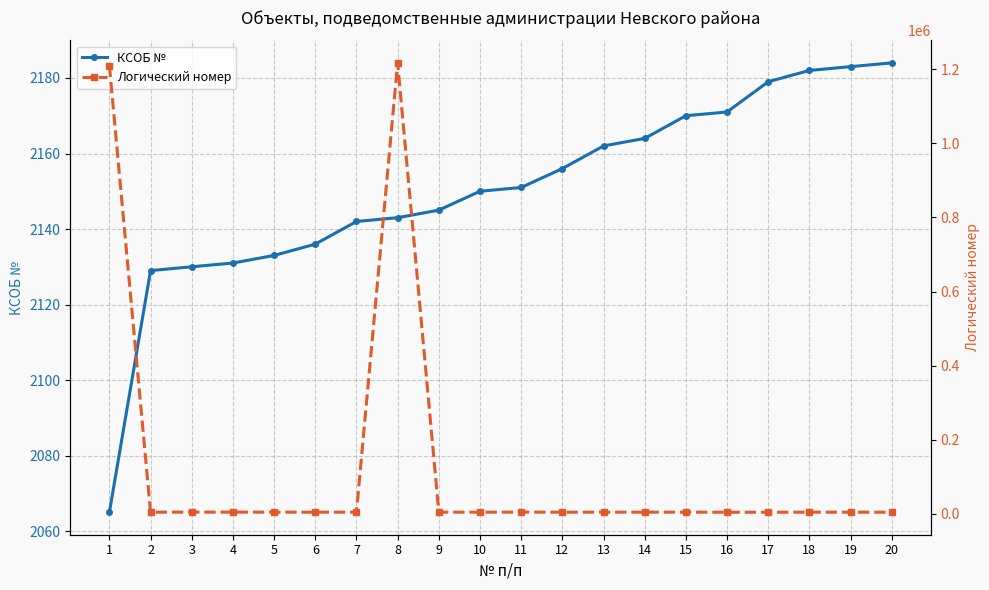

Is it true that Логический номер equals 6827 at 16?

False